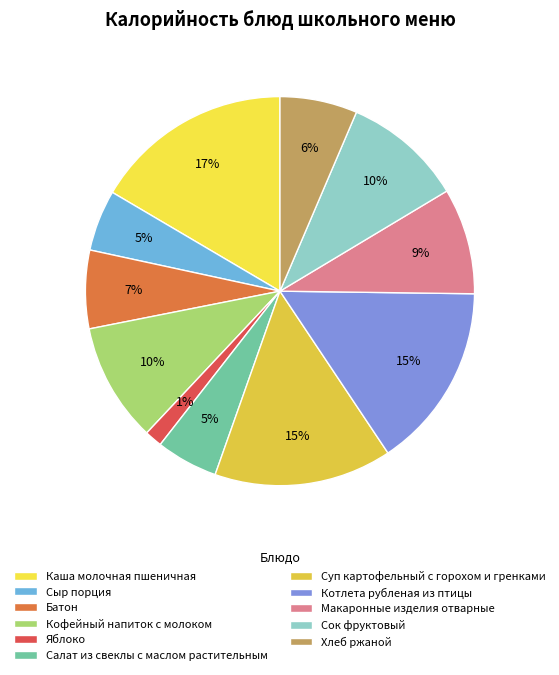

To the nearest percent, what is the average slice percentage?

9%